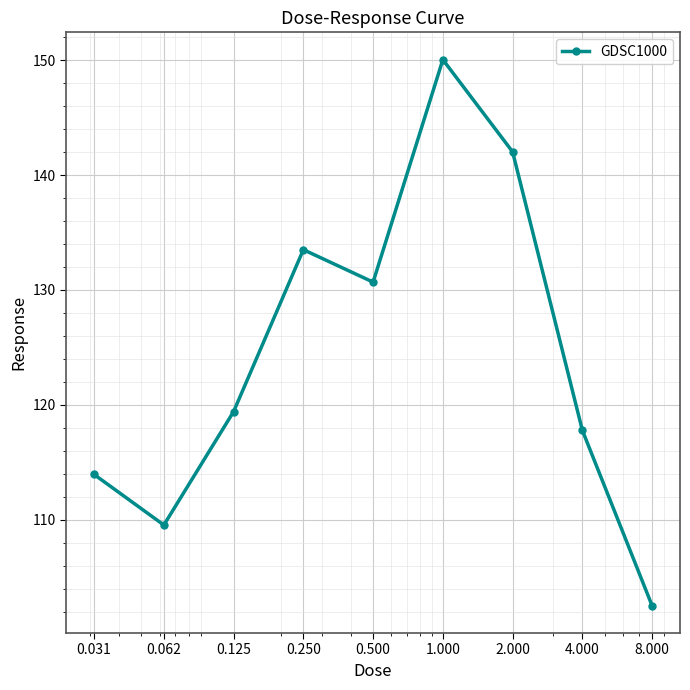

How many interior local valleys (lower than both neighbors) does the data have?

2